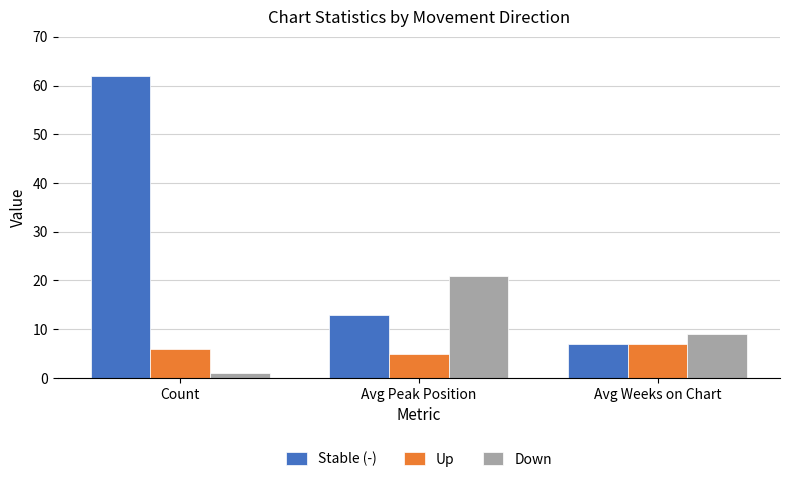

Are the bars grouped side by side (vs. stacked)?

Yes